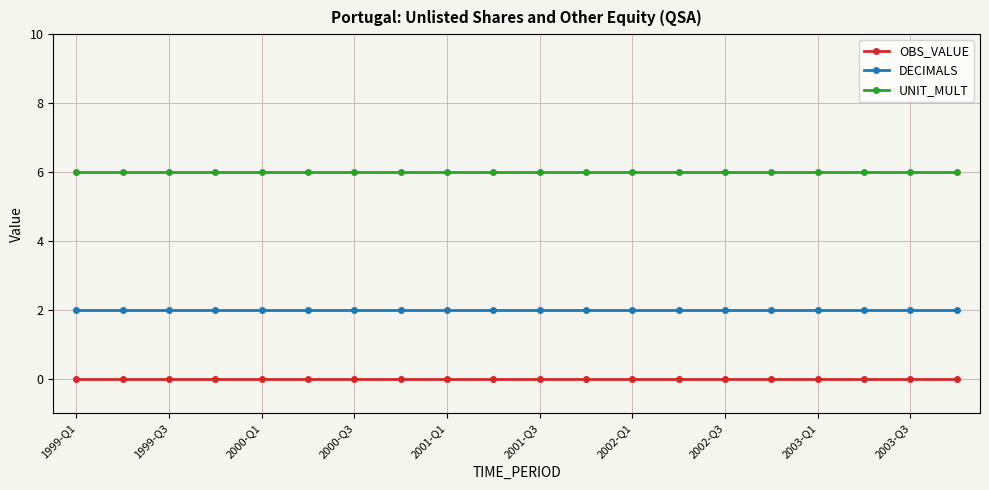

What are all the series names shown in the legend?

OBS_VALUE, DECIMALS, UNIT_MULT